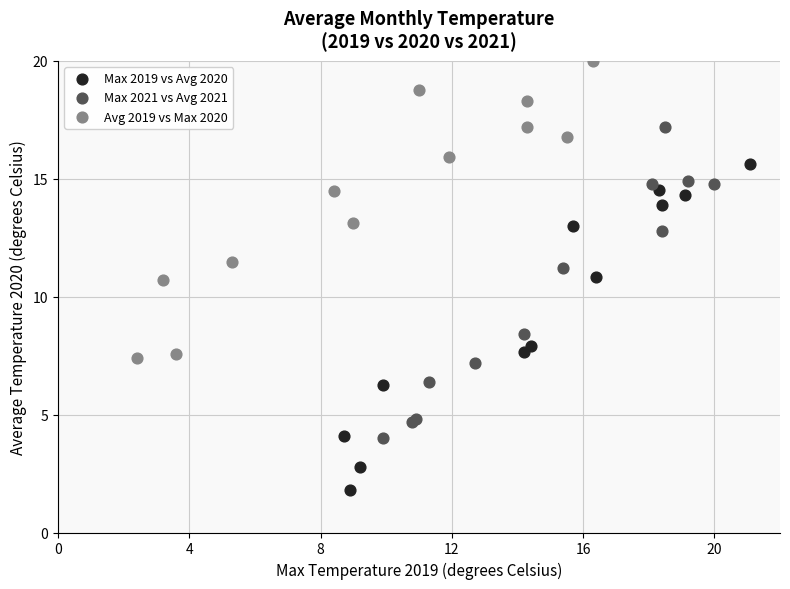

What are all the series names shown in the legend?

Max 2019 vs Avg 2020, Max 2021 vs Avg 2021, Avg 2019 vs Max 2020